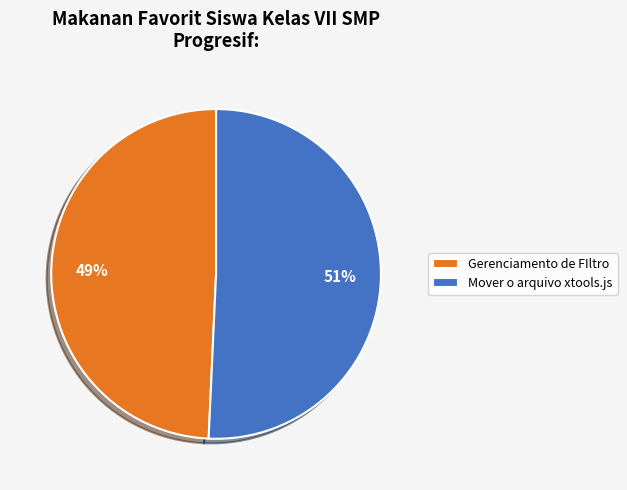

To the nearest percent, what is the average slice percentage?

50%